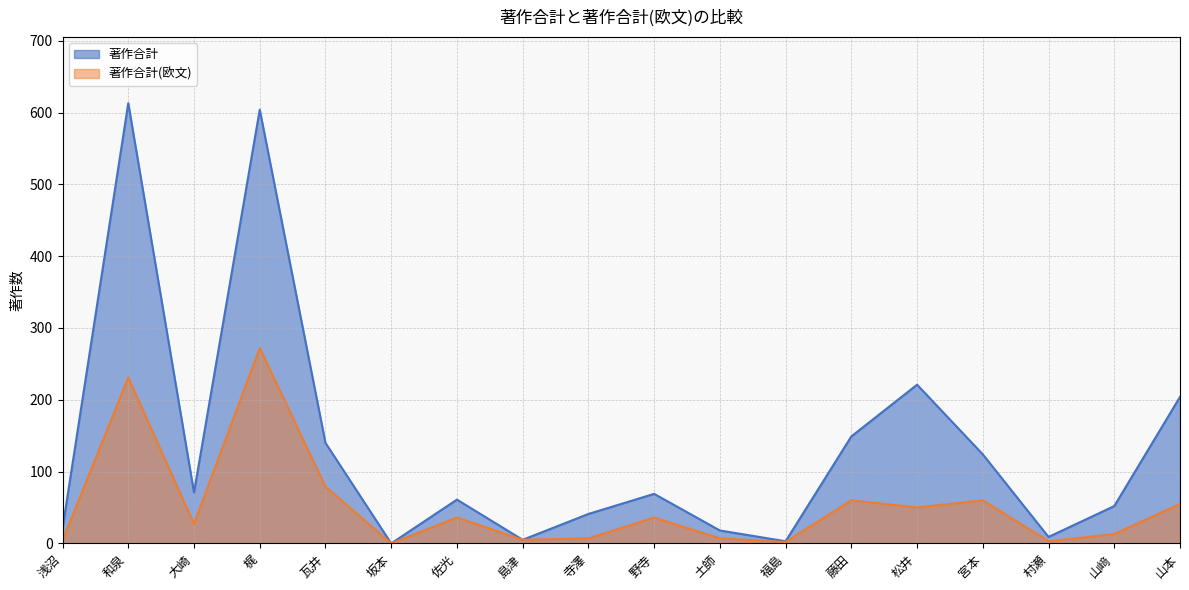

Reading left to right, extract all data points from this chart.

著作合計: 浅沼=21	和泉=613	大崎=71	梶=604	瓦井=140	坂本=0	佐光=61	島津=5	寺澤=41	野寺=69	土師=18	福島=3	藤田=149	松井=221	宮本=124	村瀬=9	山﨑=52	山本=204
著作合計(欧文): 浅沼=4	和泉=231	大崎=27	梶=272	瓦井=79	坂本=0	佐光=36	島津=5	寺澤=7	野寺=36	土師=7	福島=2	藤田=60	松井=50	宮本=60	村瀬=3	山﨑=13	山本=55